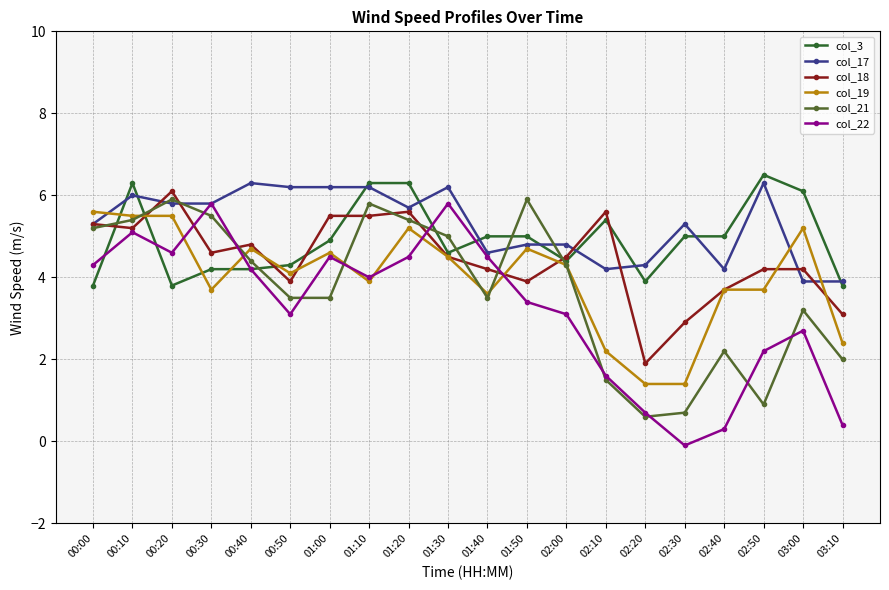

What is the difference between the col_3 values at 02:20 and 03:10?

0.1